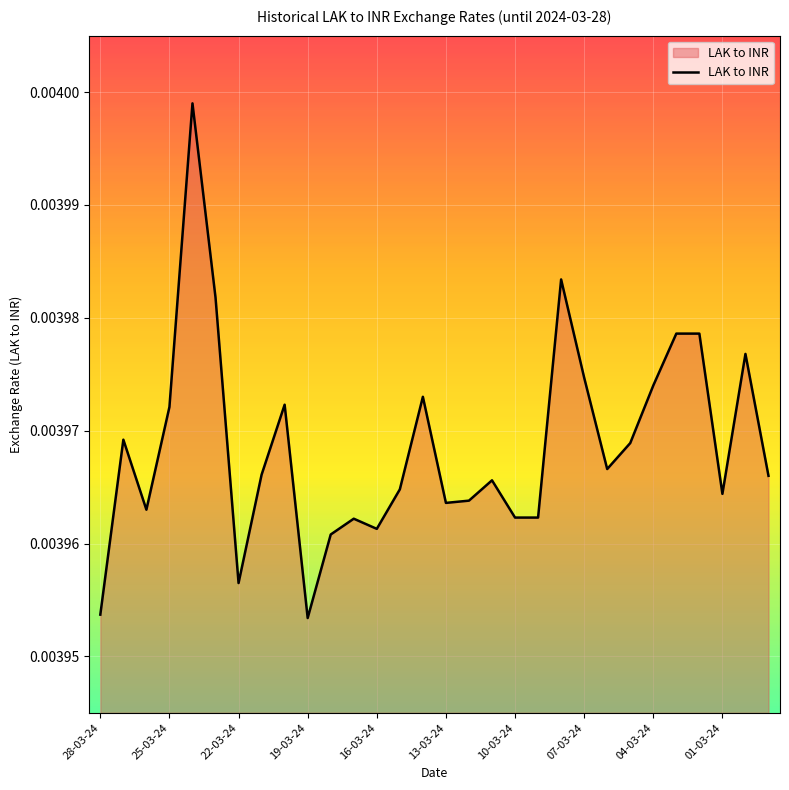

Does the chart have visible grid lines?

Yes